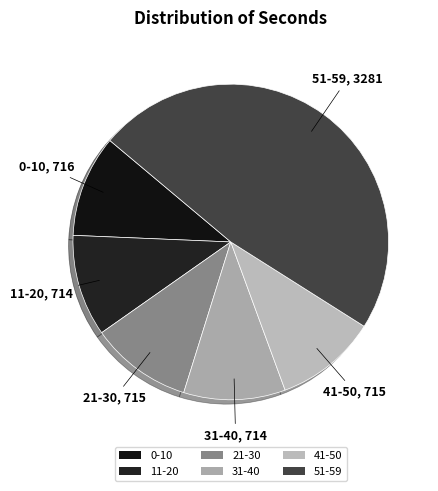

What is the largest slice in the pie chart?

51-59